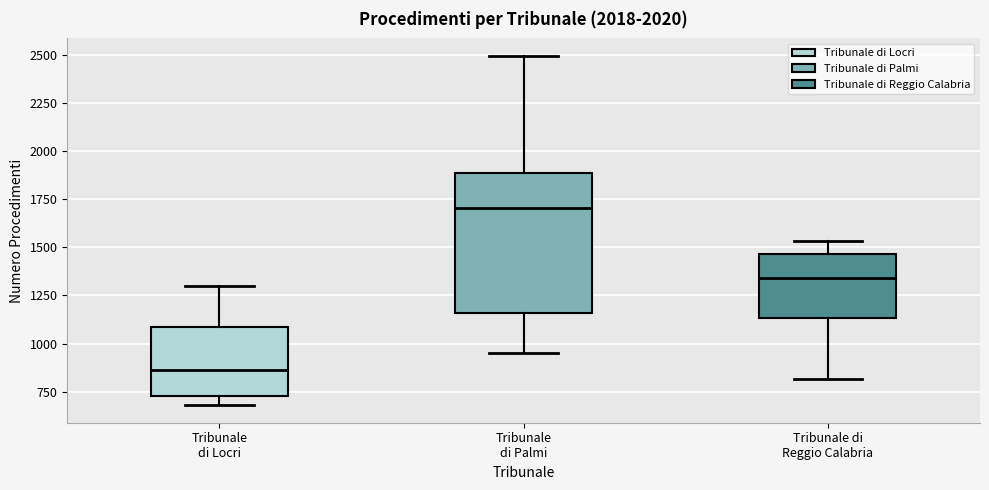

Reading left to right, read every box against the y-axis: the position of its median line, the range the box covers, and the ends of its whiskers. The values are not printed on the chart, so give them approximately, as read against the axis.

Tribunale di Locri: median 850, box 750 to 1100, whiskers 700 to 1300
Tribunale di Palmi: median 1700, box 1150 to 1900, whiskers 950 to 2500
Tribunale di Reggio Calabria: median 1350, box 1150 to 1450, whiskers 800 to 1550